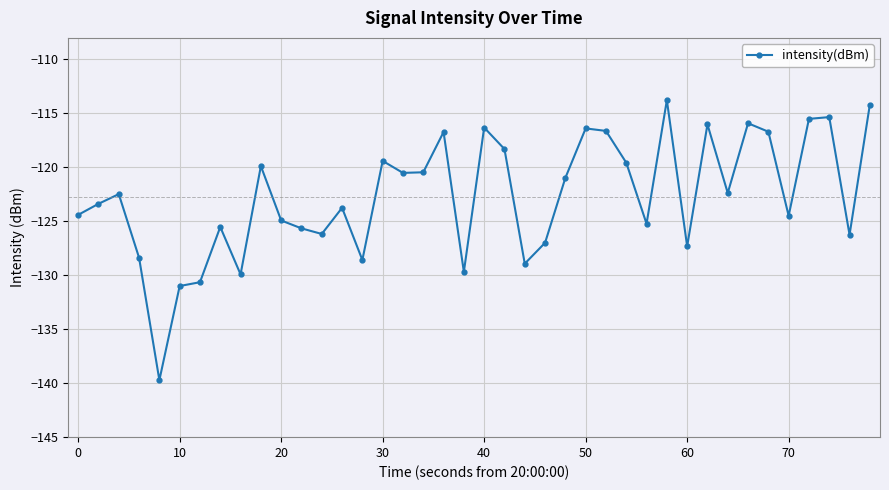

What is the smallest value displayed?

-139.7